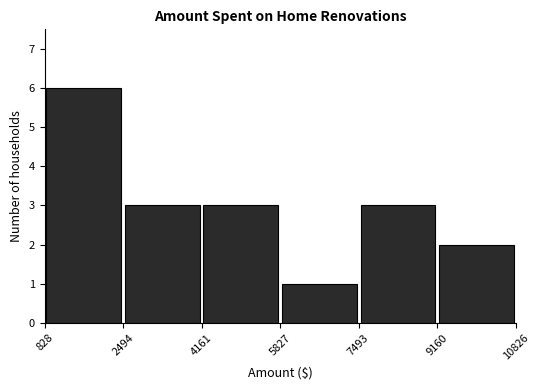

Reading left to right, list every bar in this chart as the range it spans on the x-axis followed by its height. The values are not printed on the chart, so give them approximately, as read against the axis.

828 to 2494: 6
2494 to 4161: 3
4161 to 5827: 3
5827 to 7493: 1
7493 to 9160: 3
9160 to 10826: 2